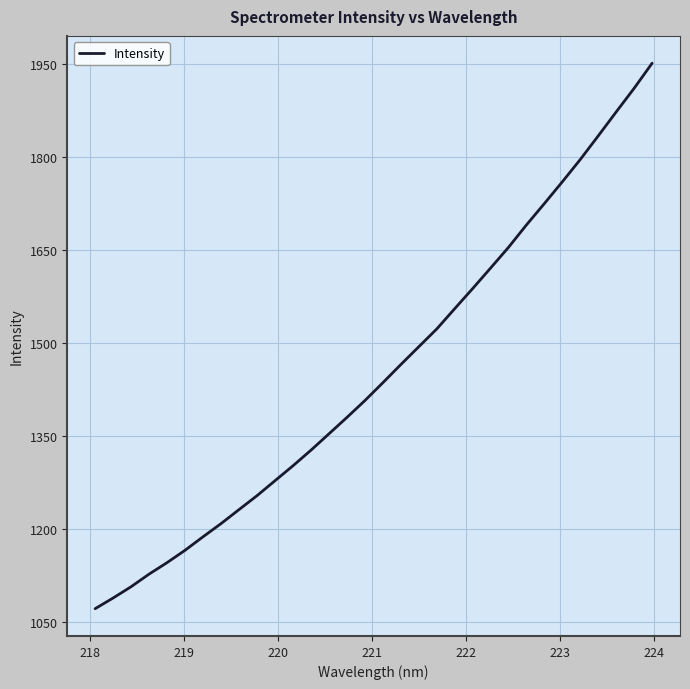

Reading left to right, extract all data points from this chart.

1070.8	1088.0	1106.2	1126.6	1145.1	1165.1	1186.8	1208.1	1230.7	1253.2	1277.3	1301.4	1326.5	1352.9	1379.4	1406.6	1435.4	1464.7	1493.5	1522.2	1555.0	1587.5	1620.6	1654.1	1690.3	1724.9	1760.0	1796.0	1834.1	1872.8	1910.9	1951.3